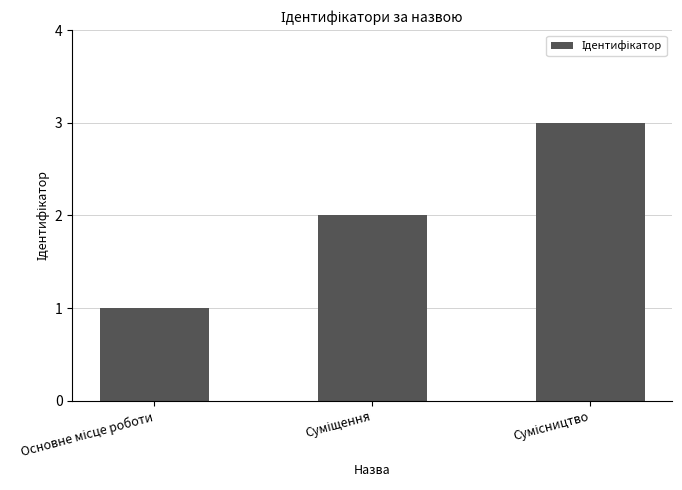

Does the chart contain any negative values?

No